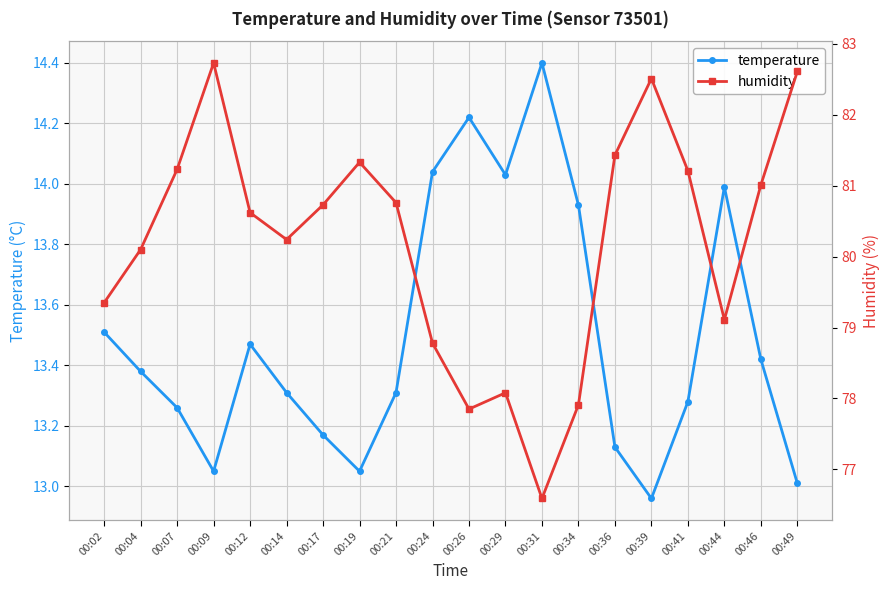

True or false: humidity and temperature intersect in this chart.

False